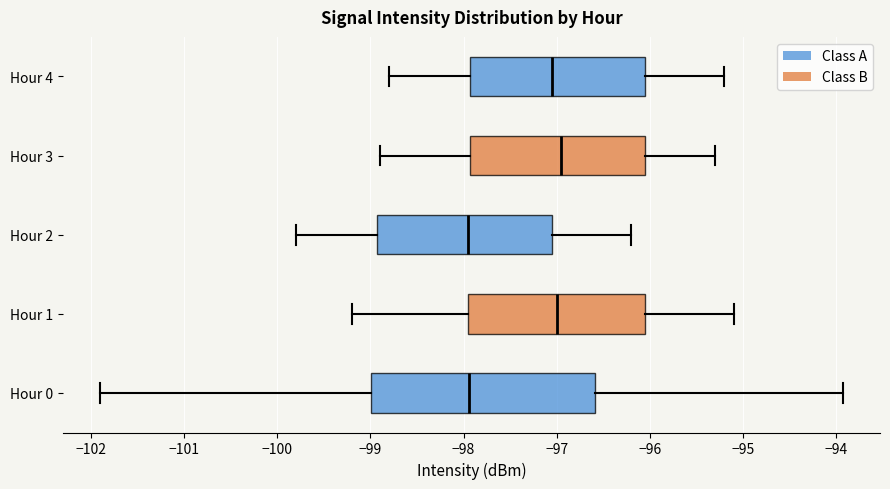

Where does the median line of the box for Hour 3 sit on the x-axis? The values are not printed on the chart, so give them approximately, as read against the axis.

-96.9